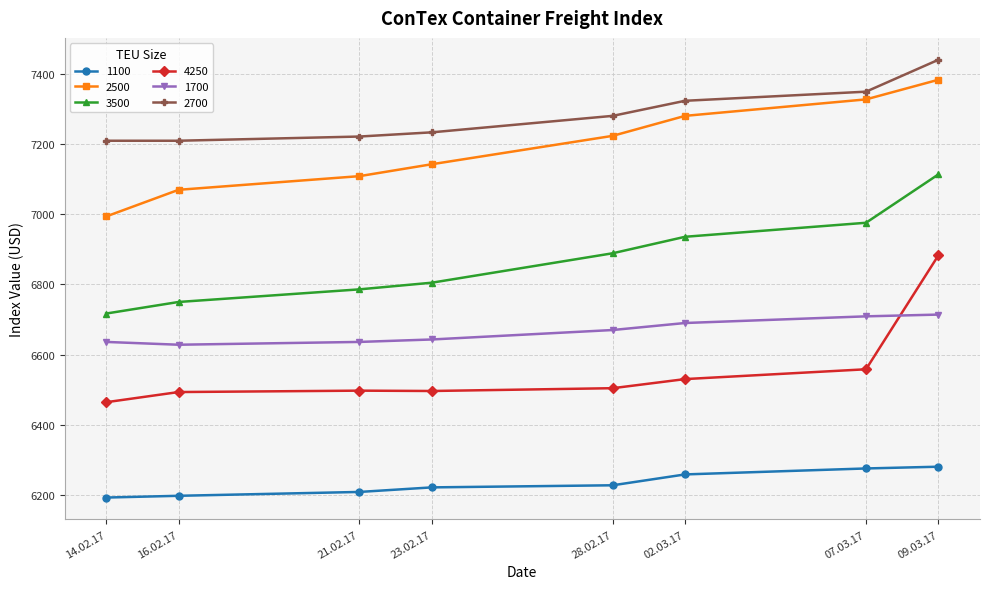

The value of 1700 at 02.03.17 is 6690. True or false?

True